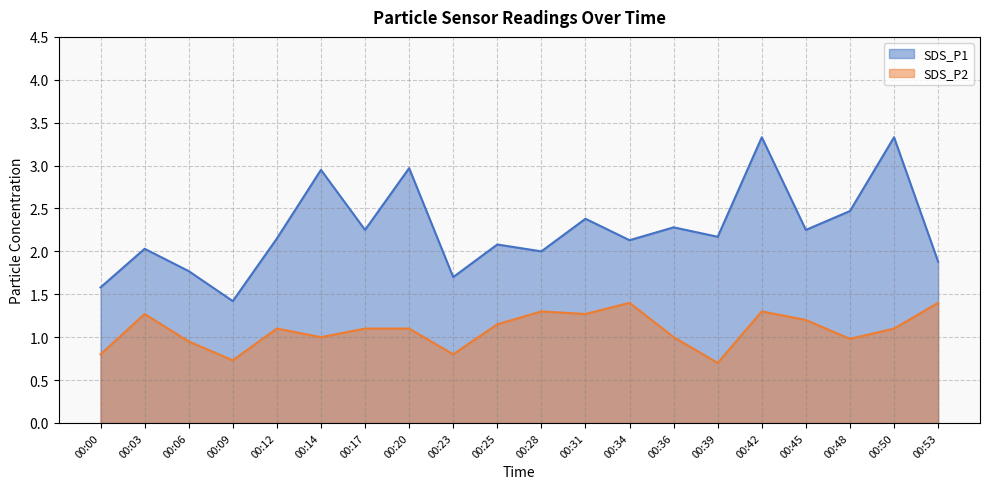

True or false: SDS_P1 has more than 0 interior local peaks.

True